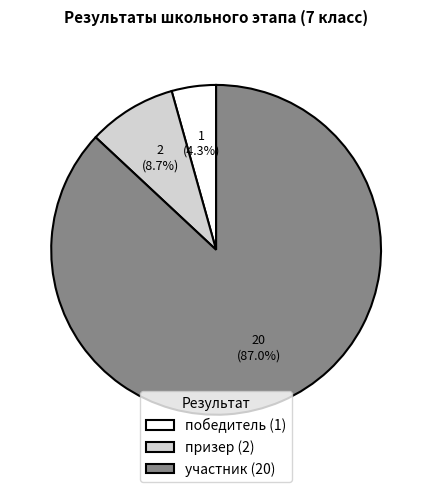

To the nearest percent, what percentage of the pie is победитель?

4%